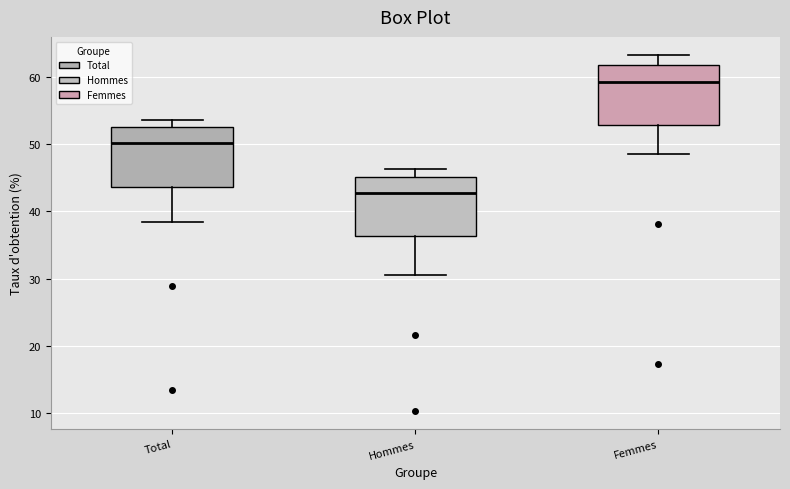

Reading left to right, read every box against the y-axis: the position of its median line, the range the box covers, and the ends of its whiskers. The values are not printed on the chart, so give them approximately, as read against the axis.

Total: median 50, box 44 to 52, whiskers 38 to 54
Hommes: median 43, box 36 to 45, whiskers 30 to 46
Femmes: median 59, box 53 to 62, whiskers 48 to 63